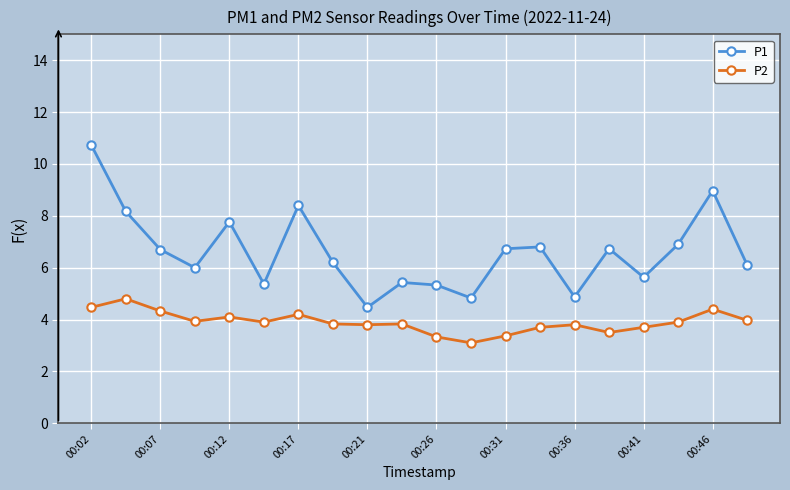

What is the value of the P1 point at the 7th from the left?

8.4